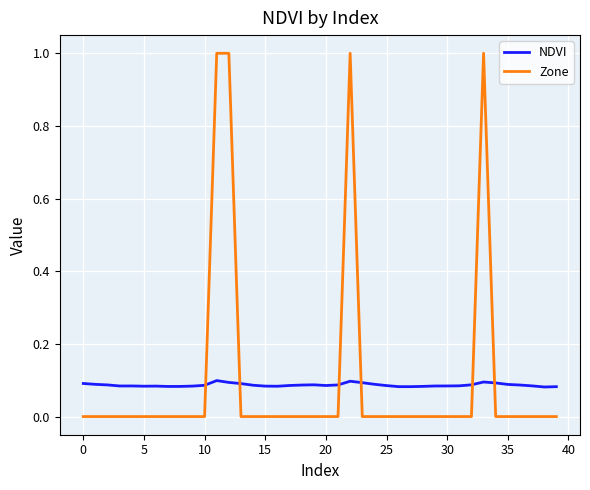

Which series has the largest range (max minus min)?

Zone